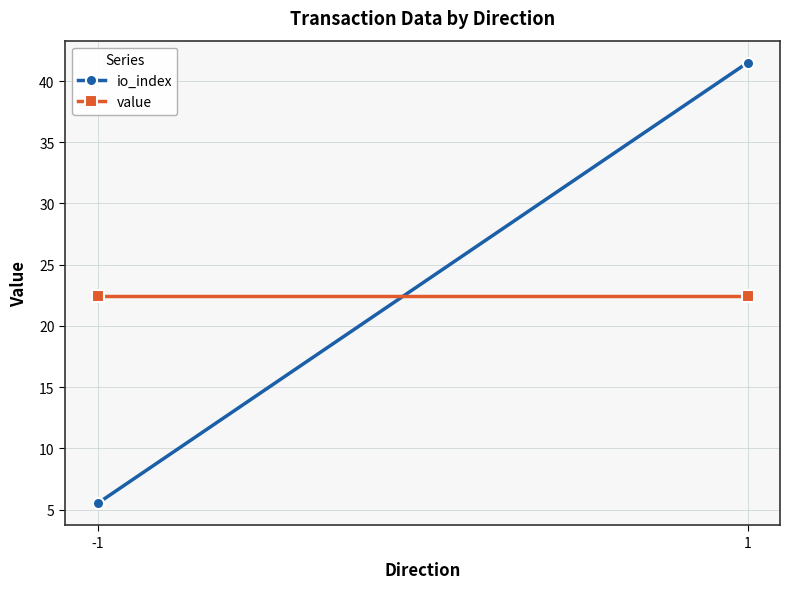

The io_index series shows 5.5 at -1. True or false?

True